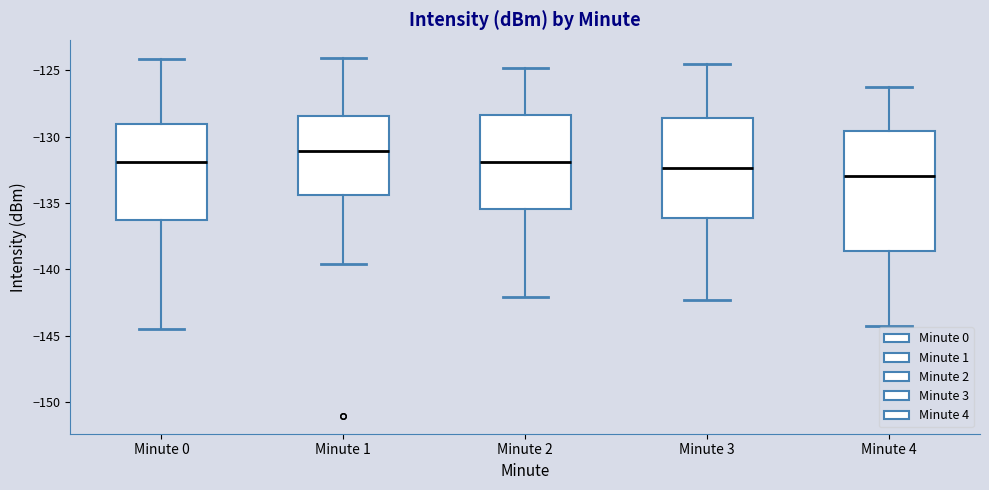

Which box has the highest median line?

Minute 1